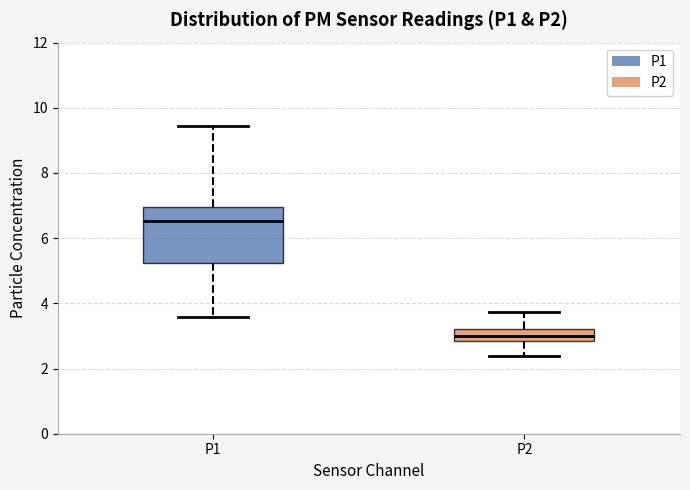

Which box's median line is the highest?

P1